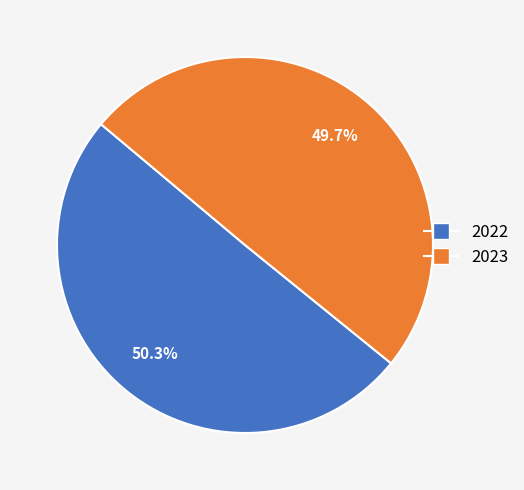

Which category accounts for the majority?

2022